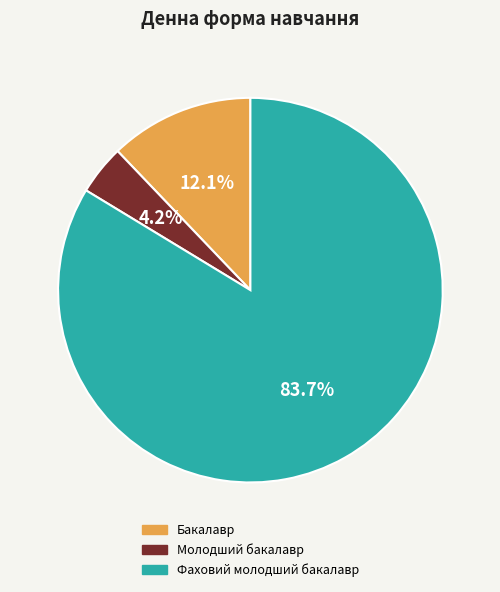

Does Фаховий молодший бакалавр represent more than half of the total?

Yes